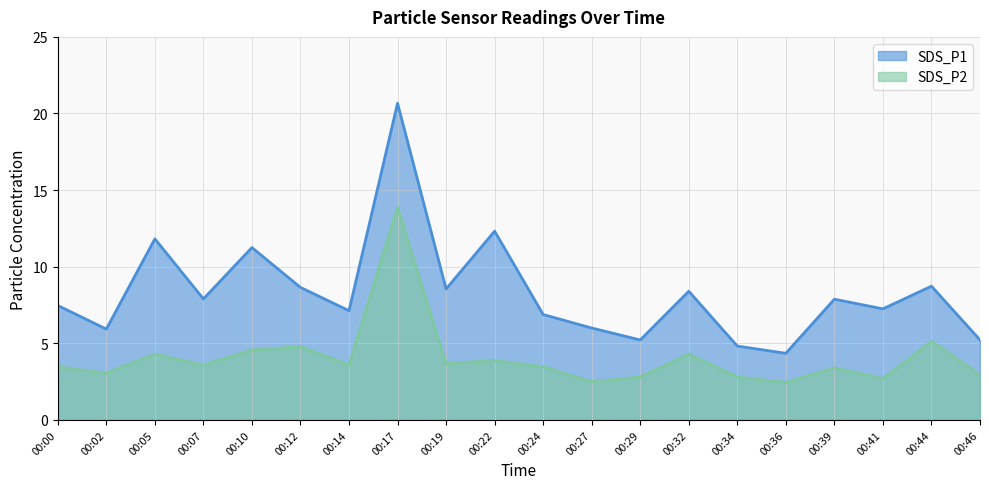

Read the SDS_P2 value at 00:14.

3.6